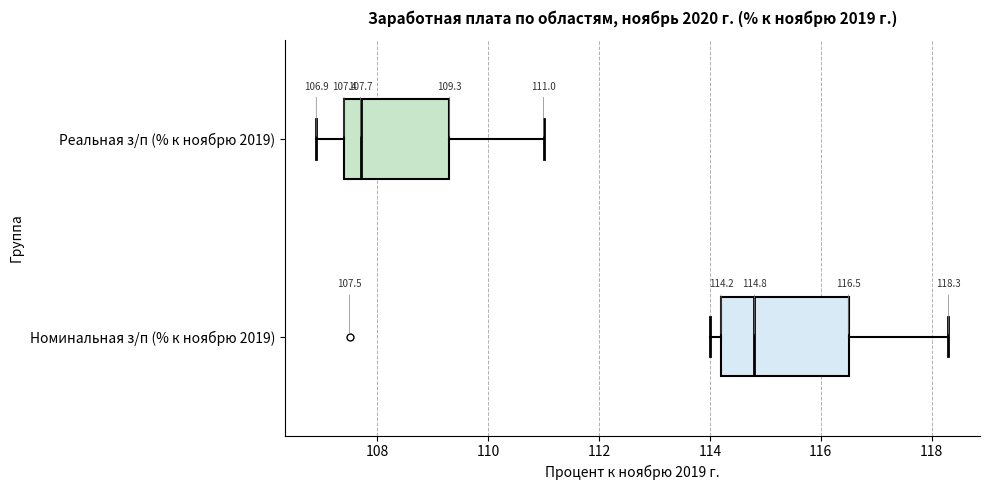

Comparing the boxes themselves (not the whiskers), which one is the widest?

Номинальная з/п (% к ноябрю 2019)